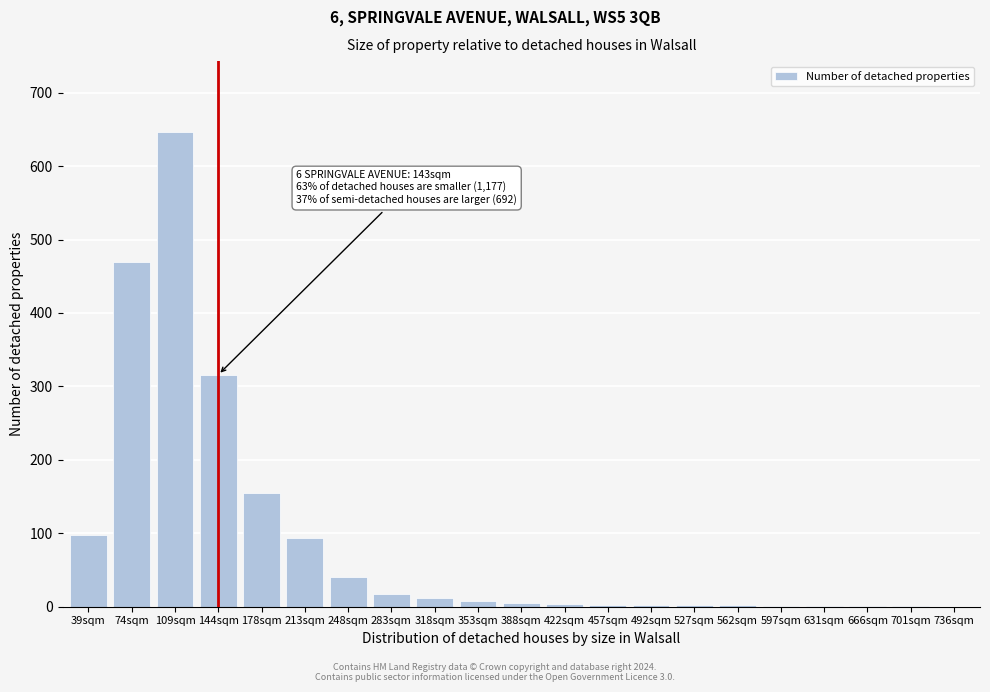

Which label corresponds to the largest value in the chart?

109sqm